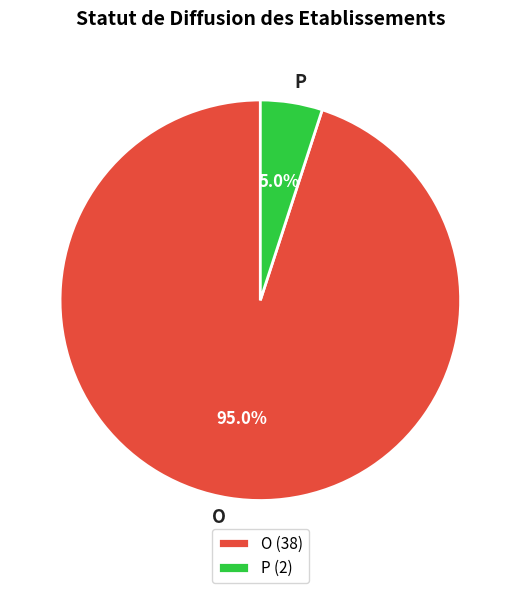

How many slices are in this pie chart?

2